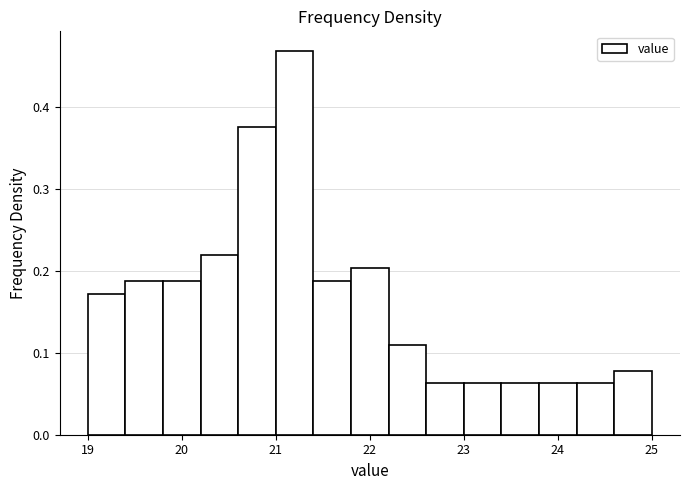

Reading left to right, transcribe this chart: for each bar, give the range it covers on the x-axis and its height. The values are not printed on the chart, so give them approximately, as read against the axis.

19.0 to 19.4: 0.17
19.4 to 19.8: 0.19
19.8 to 20.2: 0.19
20.2 to 20.6: 0.22
20.6 to 21.0: 0.38
21.0 to 21.4: 0.47
21.4 to 21.8: 0.19
21.8 to 22.2: 0.20
22.2 to 22.6: 0.11
22.6 to 23.0: 0.06
23.0 to 23.4: 0.06
23.4 to 23.8: 0.06
23.8 to 24.2: 0.06
24.2 to 24.6: 0.06
24.6 to 25.0: 0.08